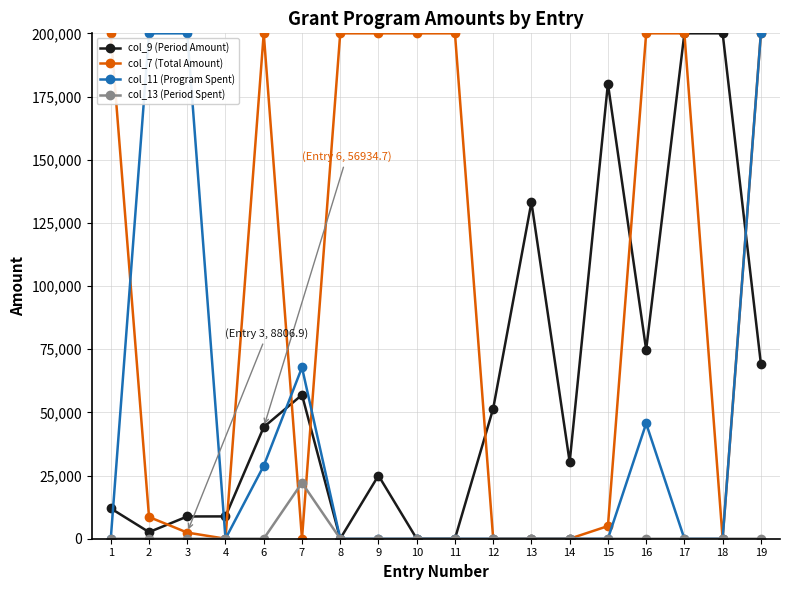

Between 1 and 16, which series saw the biggest shift?

col_9 (Period Amount)